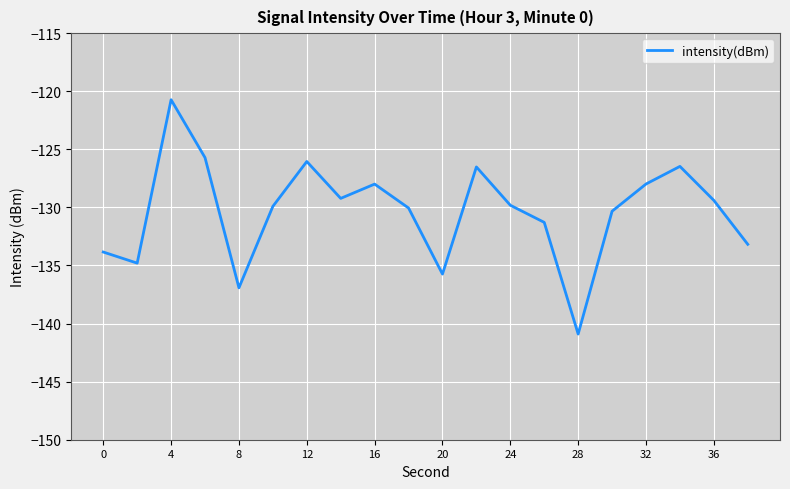

How many values are below -129?

13